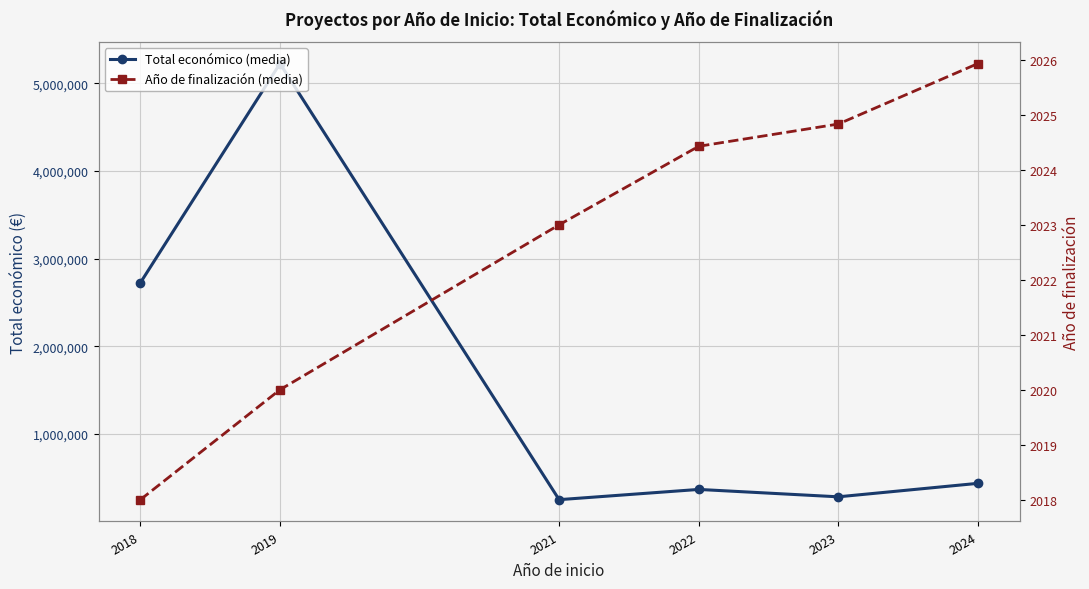

What is the difference between the Total económico (media) values at 2018 and 2024?

2288020.5